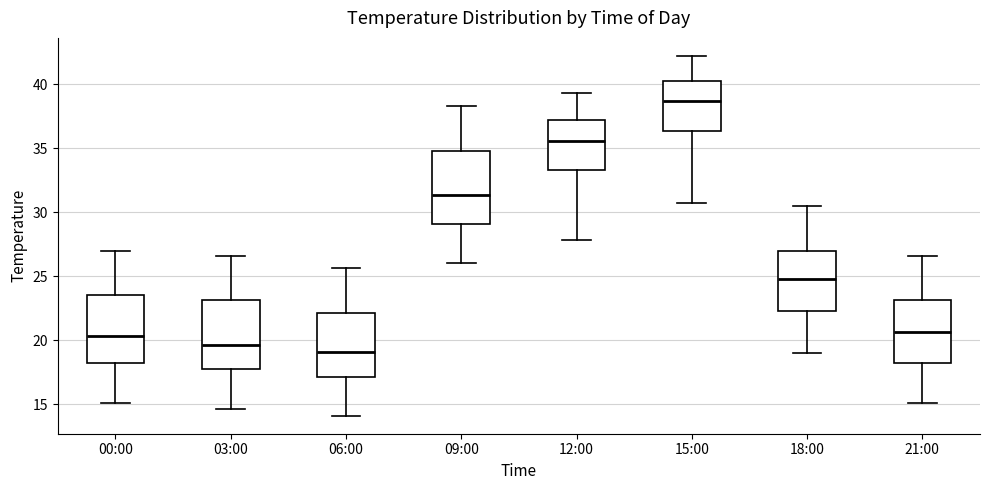

Where is the upper edge of the box for 09:00 on the y-axis? The values are not printed on the chart, so give them approximately, as read against the axis.

35.0